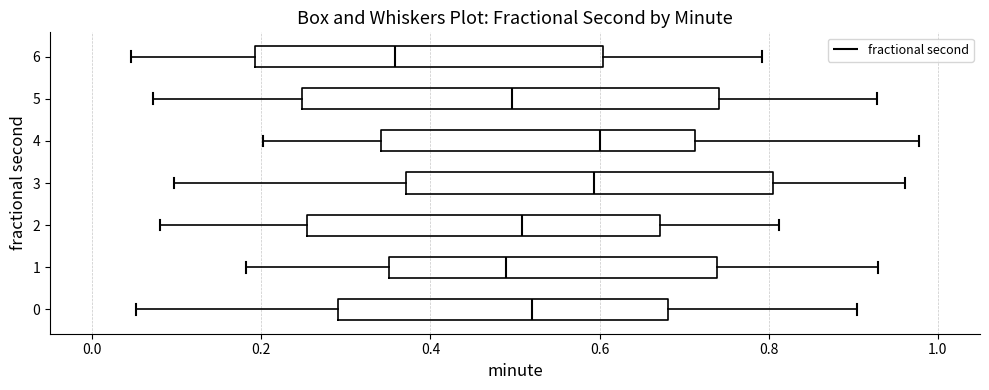

Which box is the widest, from its left edge to its right edge?

5